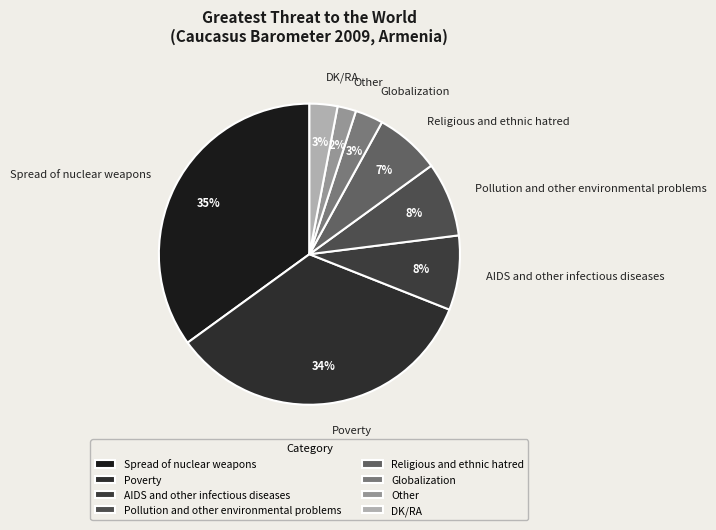

Do Globalization and Pollution and other environmental problems together represent more than half of the pie?

No